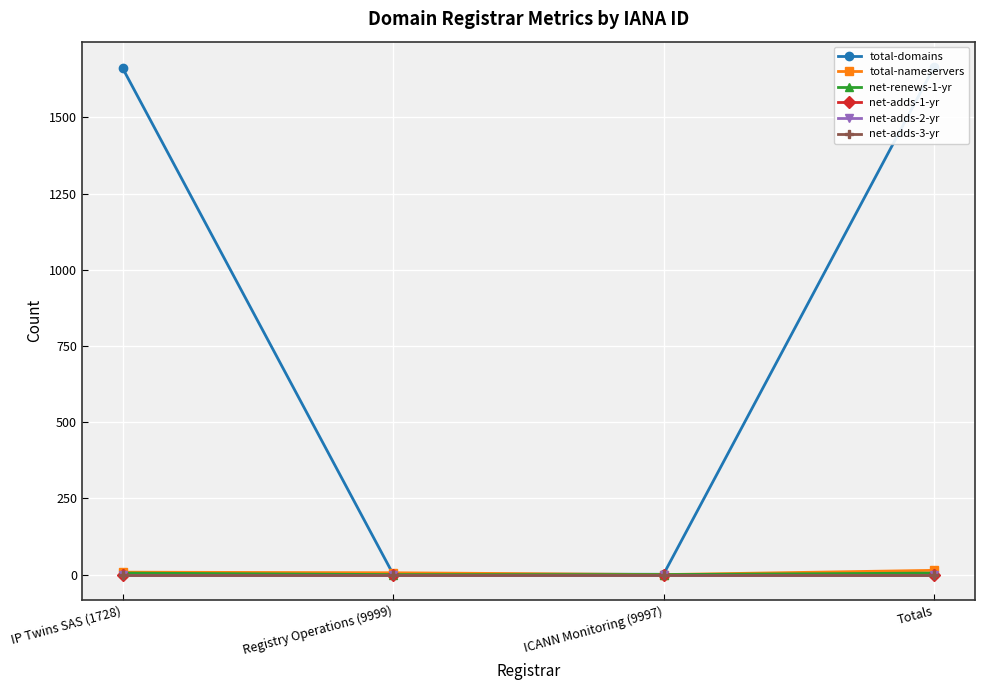

How many lines are shown in the chart?

6